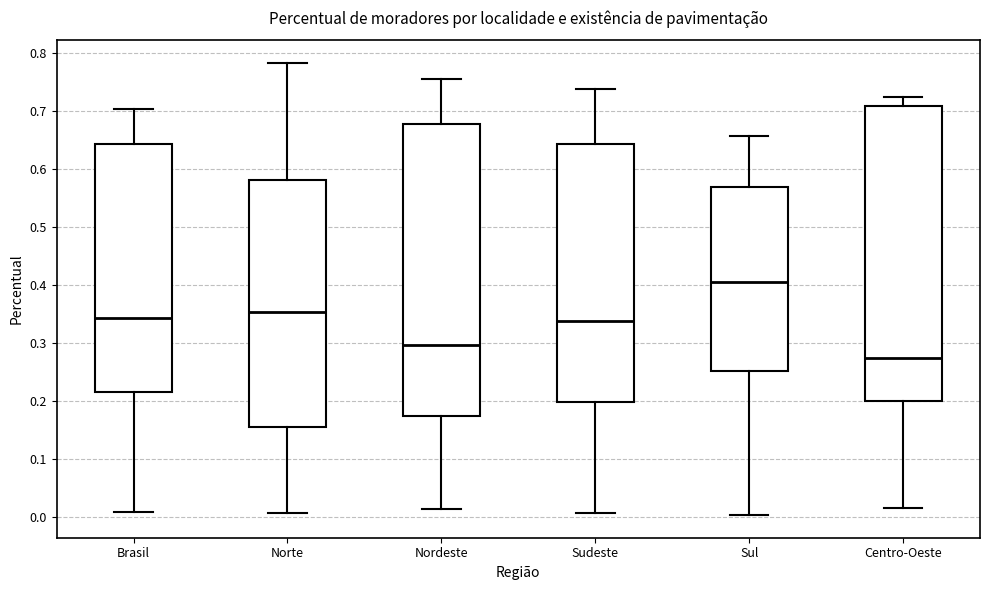

Where is the lower edge of the box for Nordeste on the y-axis? The values are not printed on the chart, so give them approximately, as read against the axis.

0.18